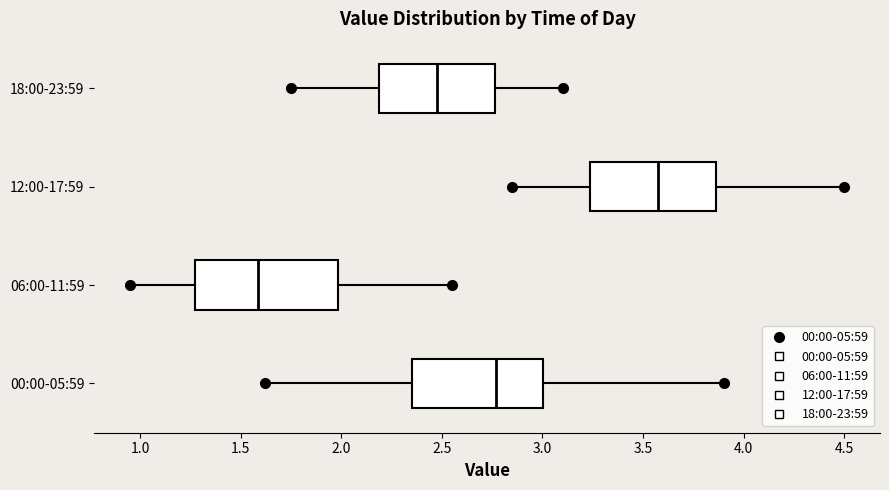

Which box is the widest, from its left edge to its right edge?

06:00-11:59